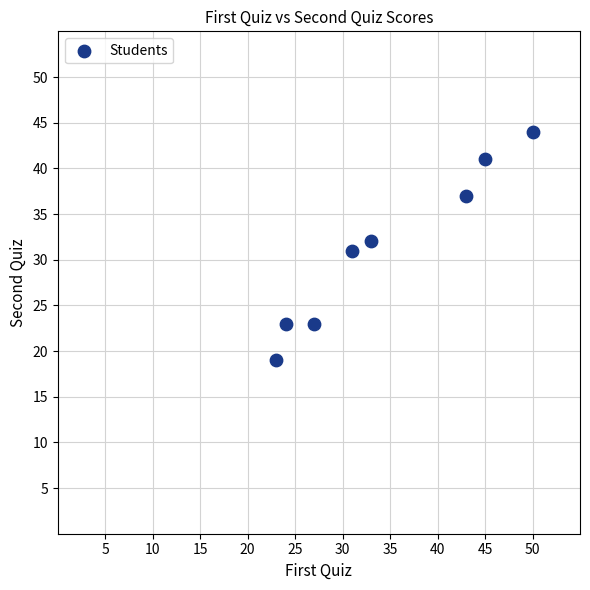

What is the average X value?

34